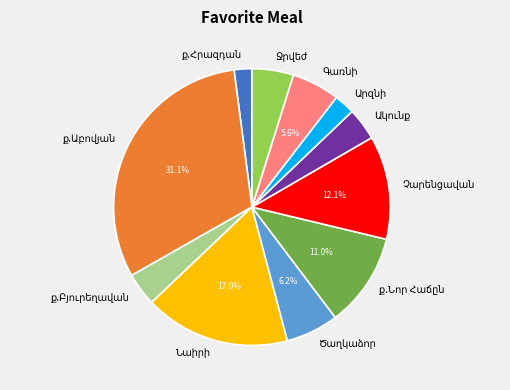

Does any single category account for the majority?

No